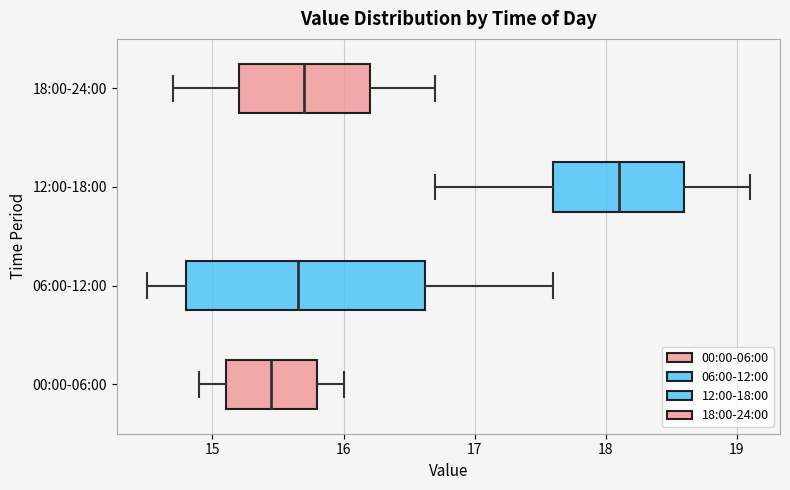

Reading bottom to top, transcribe this box plot: for each box, give where its median line is, the range the box spans, and where its two whiskers end, as read against the x-axis. The values are not printed on the chart, so give them approximately, as read against the axis.

00:00-06:00: median 15.5, box 15.1 to 15.8, whiskers 14.9 to 16.0
06:00-12:00: median 15.7, box 14.8 to 16.6, whiskers 14.5 to 17.6
12:00-18:00: median 18.1, box 17.6 to 18.6, whiskers 16.7 to 19.1
18:00-24:00: median 15.7, box 15.2 to 16.2, whiskers 14.7 to 16.7